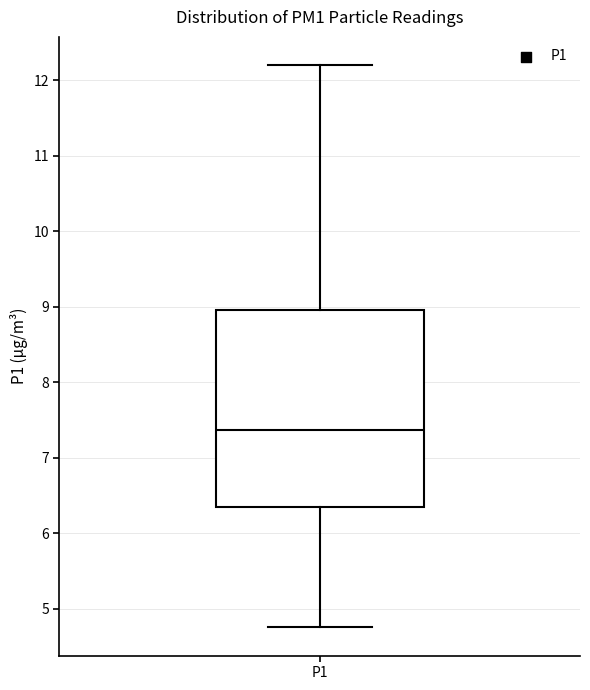

Read this box plot against the y-axis: the position of the median line, the range covered by the box, and the ends of both whiskers. The values are not printed on the chart, so give them approximately, as read against the axis.

median 7.4, box 6.3 to 9.0, whiskers 4.8 to 12.2